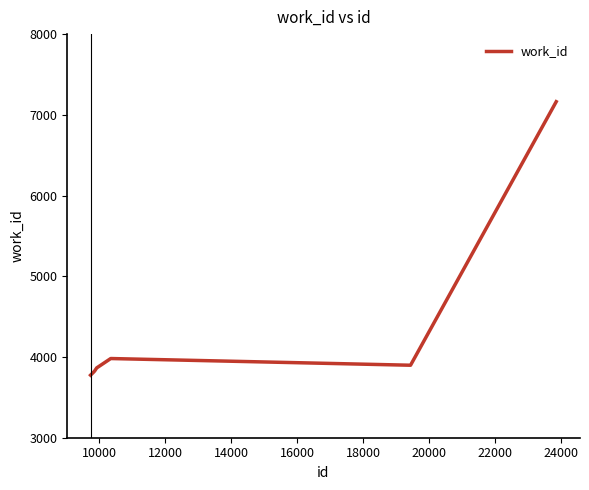

What is the sum of all values?

30327